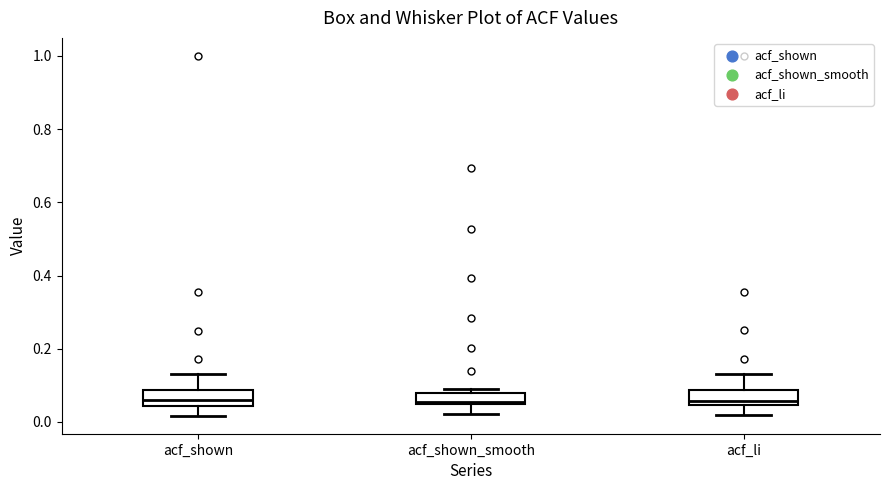

Reading left to right, transcribe this box plot: for each box, give where its median line is, the range the box spans, and where its two whiskers end, as read against the y-axis. The values are not printed on the chart, so give them approximately, as read against the axis.

acf_shown: median 0.06, box 0.04 to 0.08, whiskers 0.02 to 0.14
acf_shown_smooth: median 0.06, box 0.04 to 0.08, whiskers 0.02 to 0.10
acf_li: median 0.06, box 0.04 to 0.08, whiskers 0.02 to 0.14